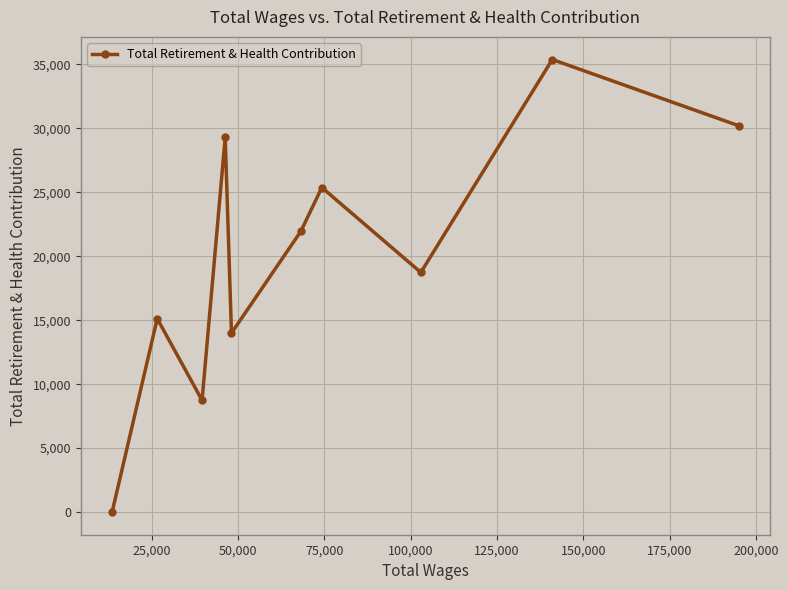

What is the average value?

19878